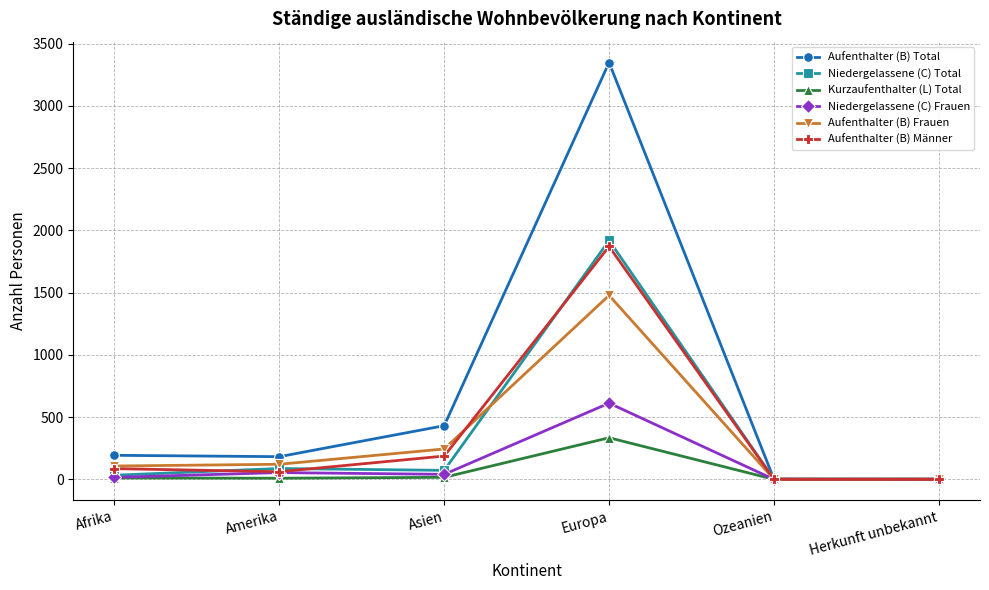

At which label is Aufenthalter (B) Frauen closest to 739?

Asien